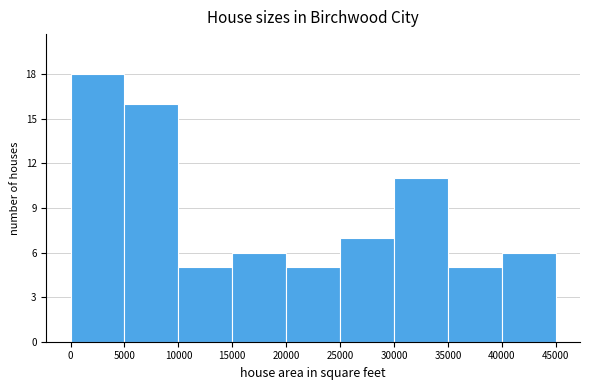

Reading left to right, list every bar in this chart as the range it spans on the x-axis followed by its height. The values are not printed on the chart, so give them approximately, as read against the axis.

0 to 5000: 18
5000 to 10000: 16
10000 to 15000: 5
15000 to 20000: 6
20000 to 25000: 5
25000 to 30000: 7
30000 to 35000: 11
35000 to 40000: 5
40000 to 45000: 6